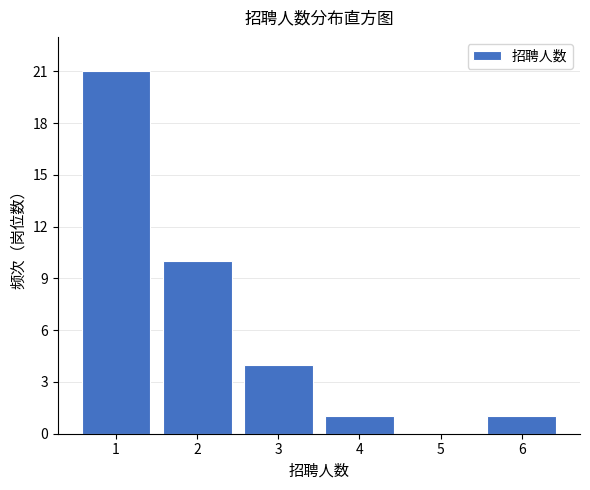

Reading left to right, extract all data points from this chart.

1=21	2=10	3=4	4=1	5=0	6=1